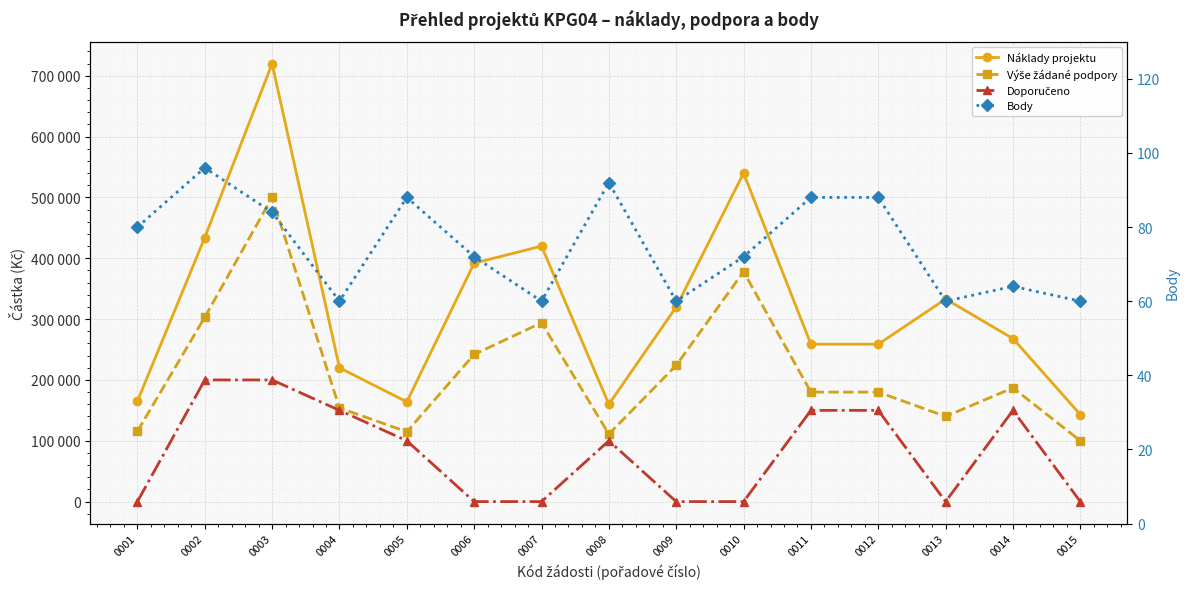

What is the value of the Body point at the 11th from the left?

88